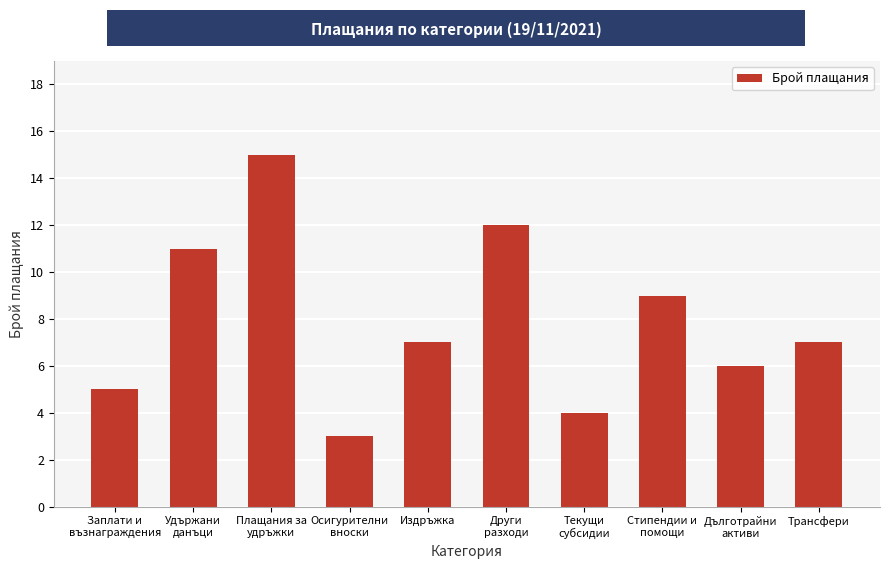

How many categories are shown in the chart?

10